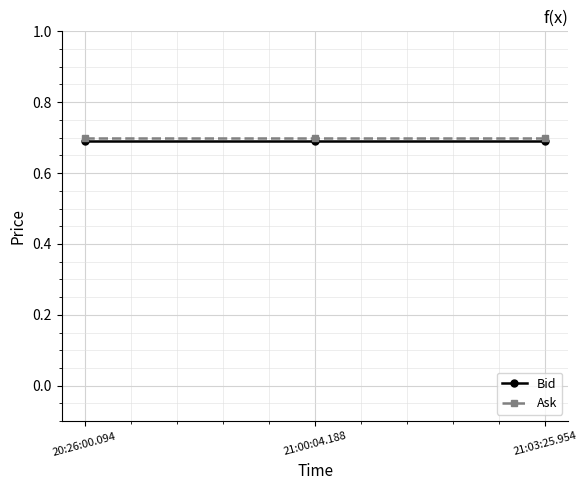

What are all the series names shown in the legend?

Bid, Ask